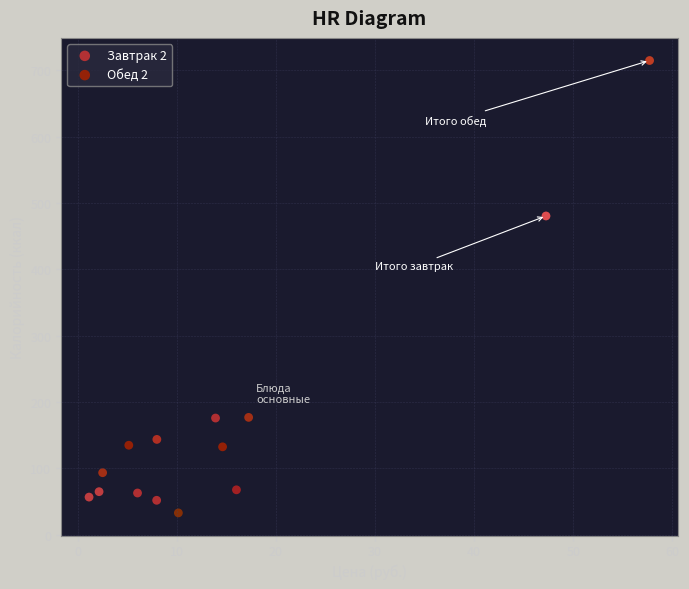

Which series reaches the maximum Y coordinate?

Обед 2